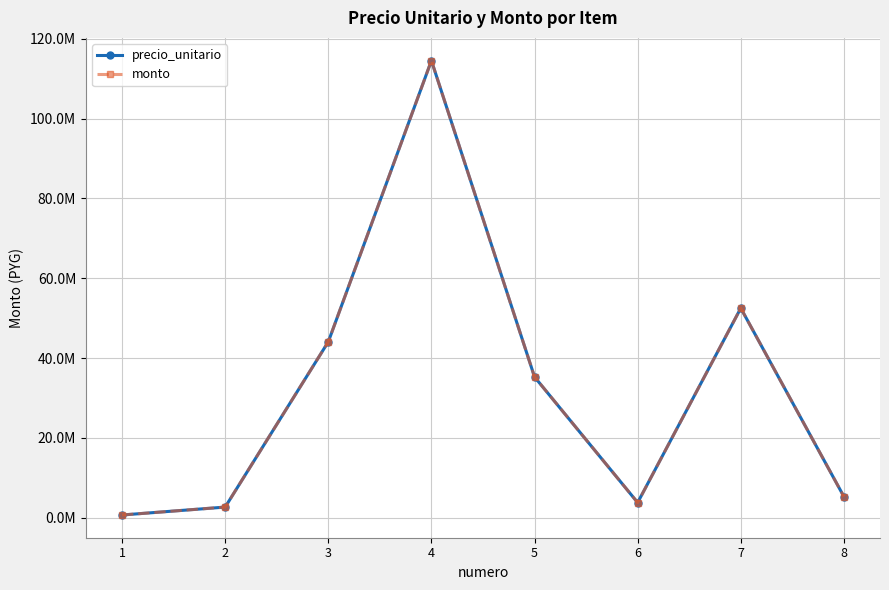

True or false: precio_unitario has more than 1 interior local peaks.

True